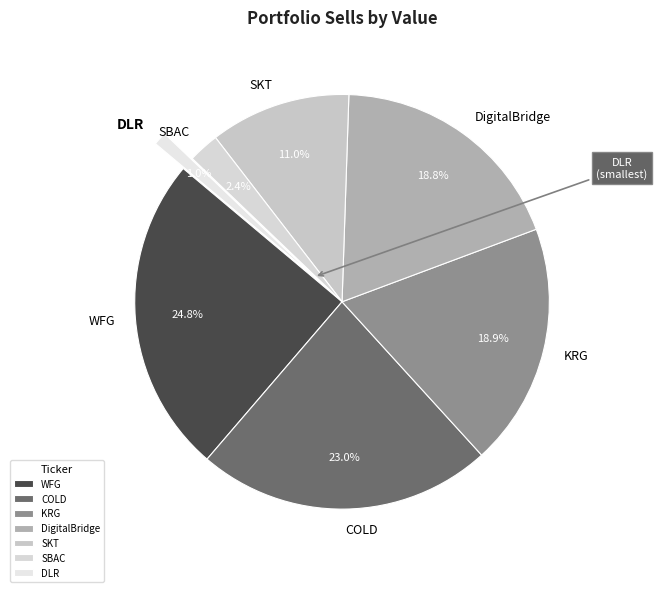

Count the number of slices in the pie.

7